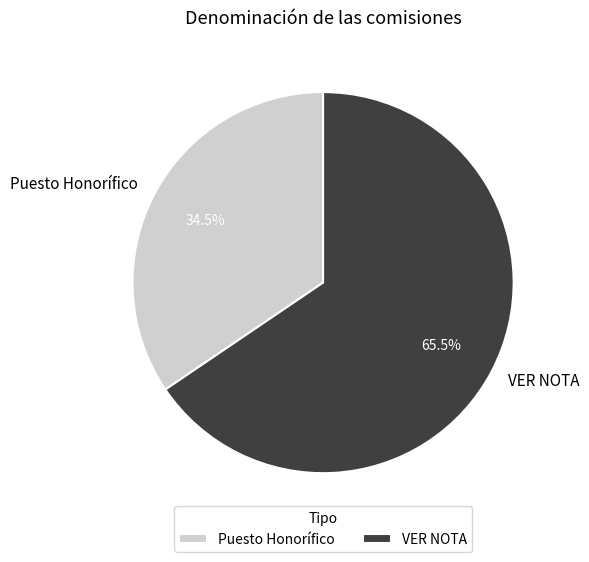

Between Puesto Honorífico and VER NOTA, which is larger?

VER NOTA